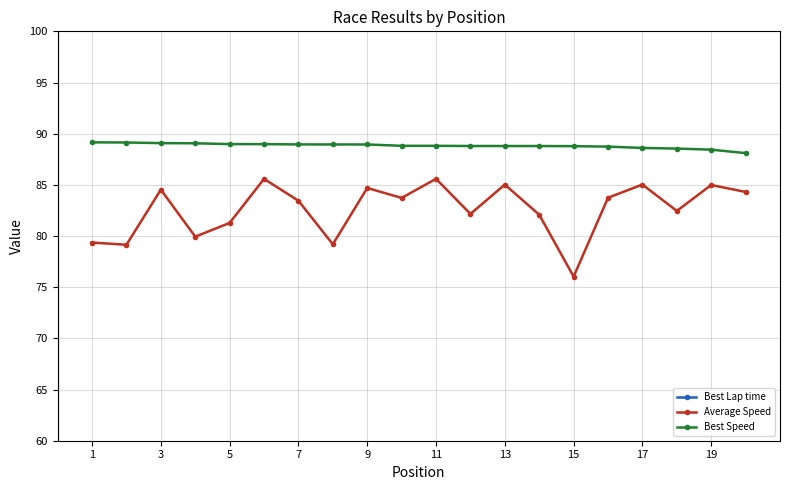

Which series has the largest total across all categories?

Best Lap time